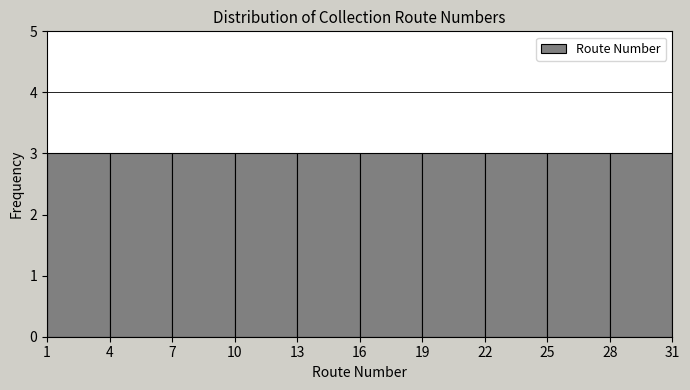

Reading left to right, transcribe this chart: for each bar, give the range it covers on the x-axis and its height. The values are not printed on the chart, so give them approximately, as read against the axis.

1 to 4: 3
4 to 7: 3
7 to 10: 3
10 to 13: 3
13 to 16: 3
16 to 19: 3
19 to 22: 3
22 to 25: 3
25 to 28: 3
28 to 31: 3